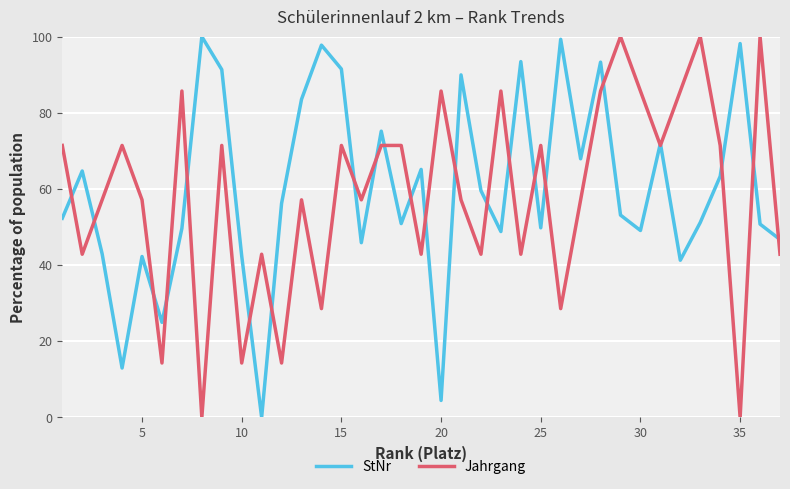

What is the maximum value shown in the chart?

100.0